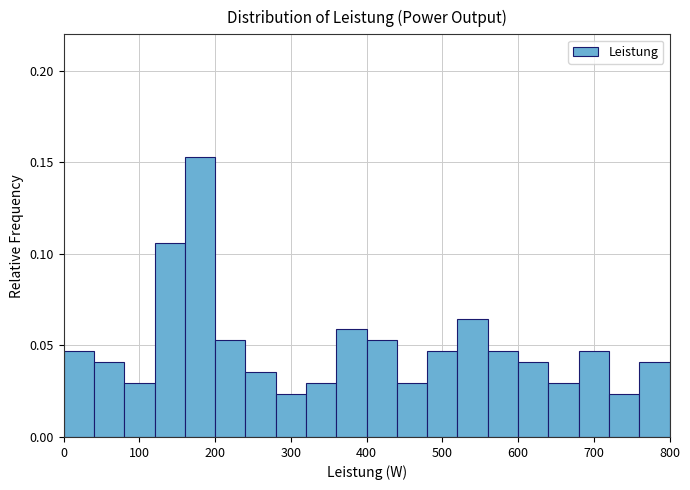

Reading left to right, list every bar in this chart as the range it spans on the x-axis followed by its height. The values are not printed on the chart, so give them approximately, as read against the axis.

0 to 40: 0.045
40 to 80: 0.040
80 to 120: 0.030
120 to 160: 0.105
160 to 200: 0.155
200 to 240: 0.055
240 to 280: 0.035
280 to 320: 0.025
320 to 360: 0.030
360 to 400: 0.060
400 to 440: 0.055
440 to 480: 0.030
480 to 520: 0.045
520 to 560: 0.065
560 to 600: 0.045
600 to 640: 0.040
640 to 680: 0.030
680 to 720: 0.045
720 to 760: 0.025
760 to 800: 0.040